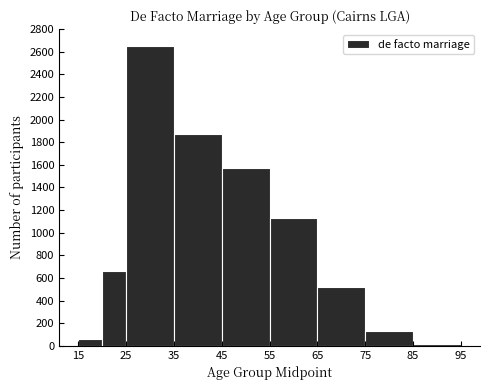

Reading left to right, list every bar in this chart as the range it spans on the x-axis followed by its height. The values are not printed on the chart, so give them approximately, as read against the axis.

15 to 20: 60
20 to 25: 660
25 to 35: 2660
35 to 45: 1880
45 to 55: 1580
55 to 65: 1120
65 to 75: 520
75 to 85: 120
85 to 95: under 20